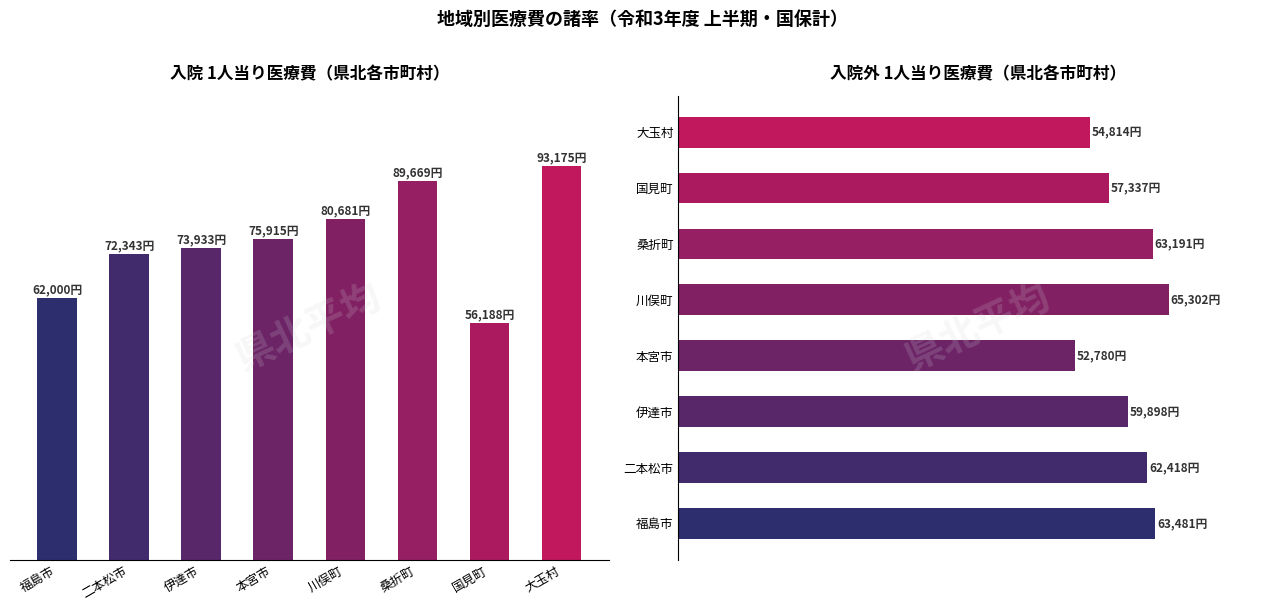

What are all the series names shown in the legend?

入院 1人当り医療費, 入院外 1人当り医療費